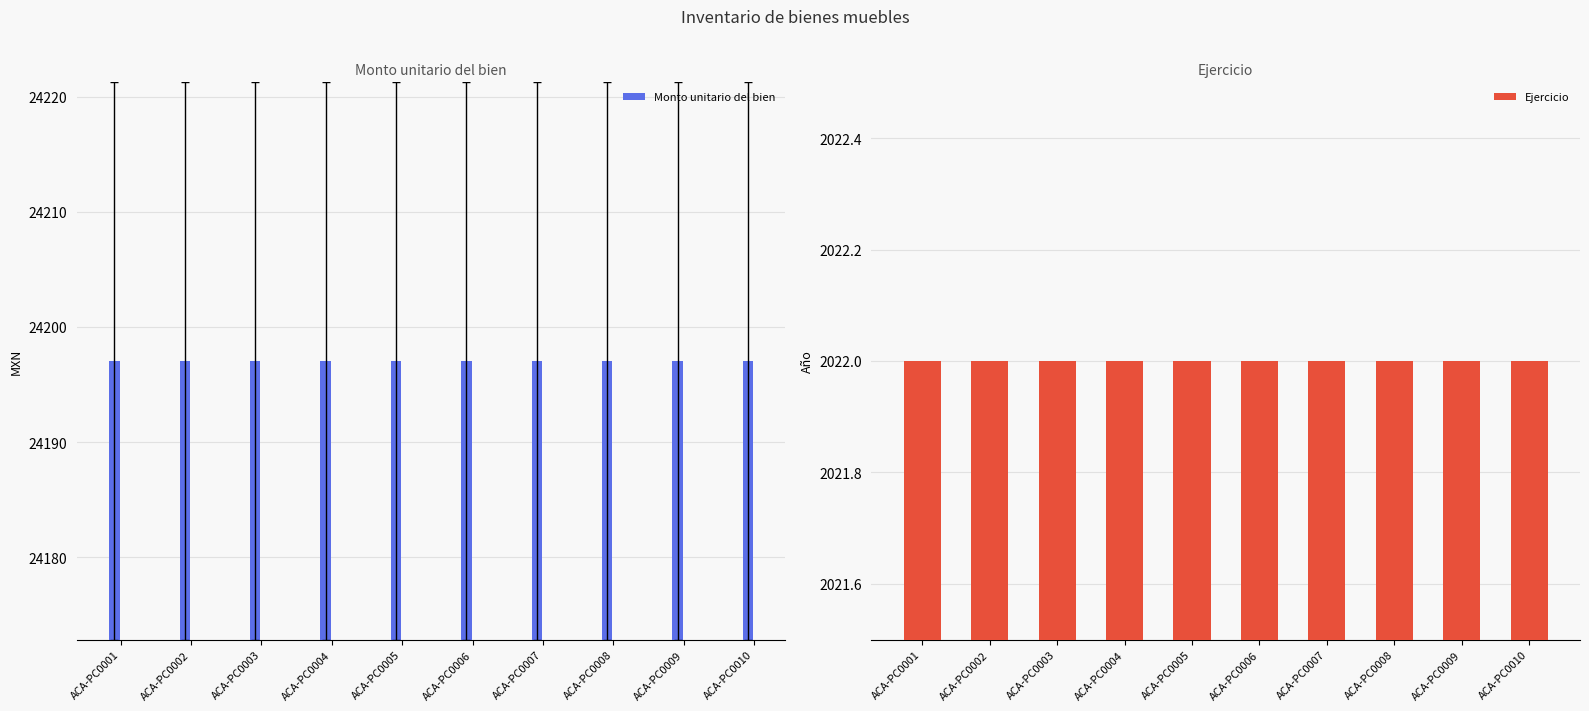

What is the value of the Monto unitario del bien bar at the 7th from the left?

24197.0